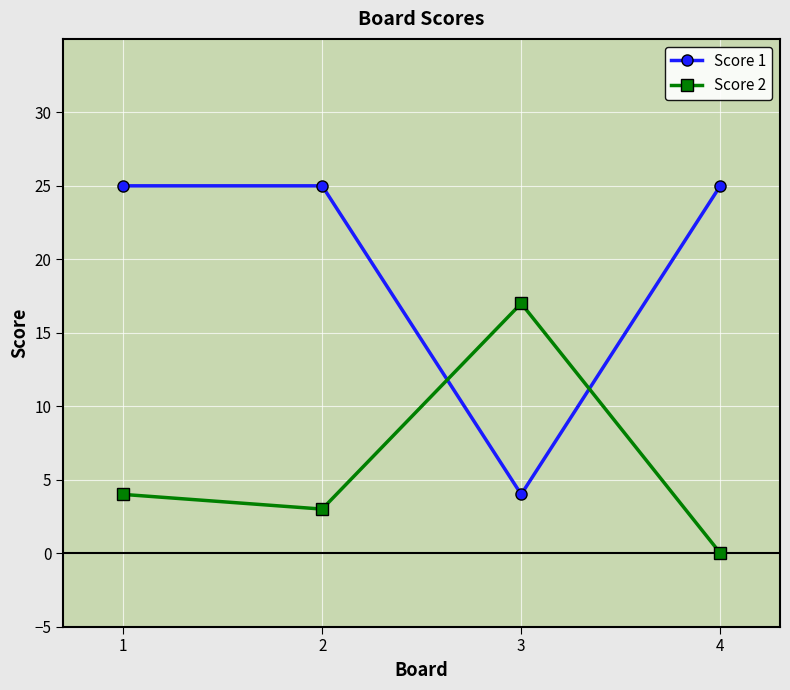

Is it true that Score 1 equals 1 at 3?

False